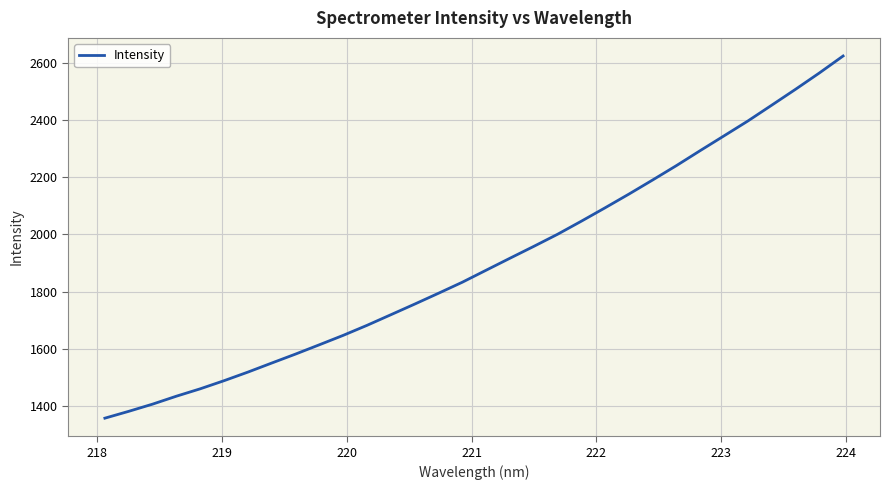

What is the maximum value shown in the chart?

2625.1